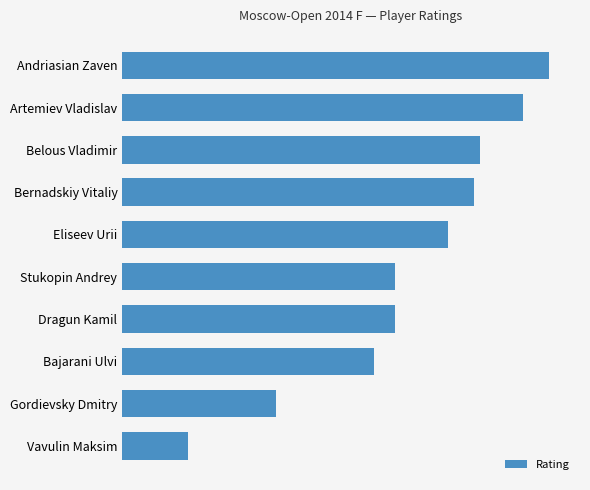

Where is the data nearest to the value 2500?

Bajarani Ulvi